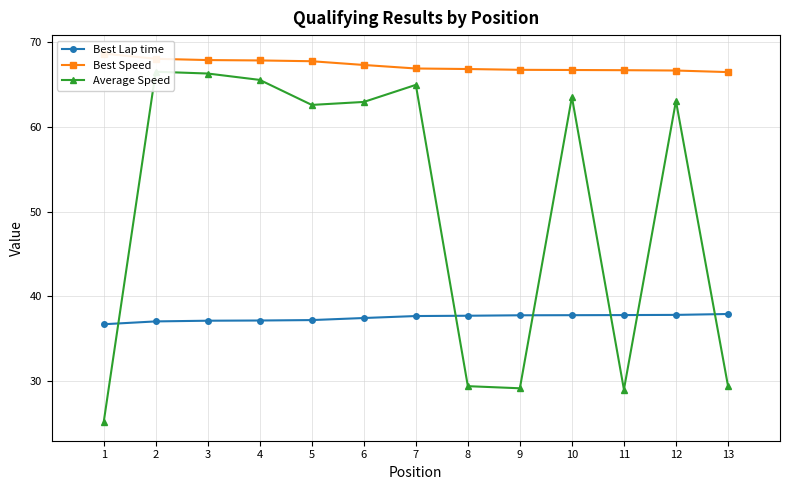

What is the spread (max minus min) of values at 3?

30.7